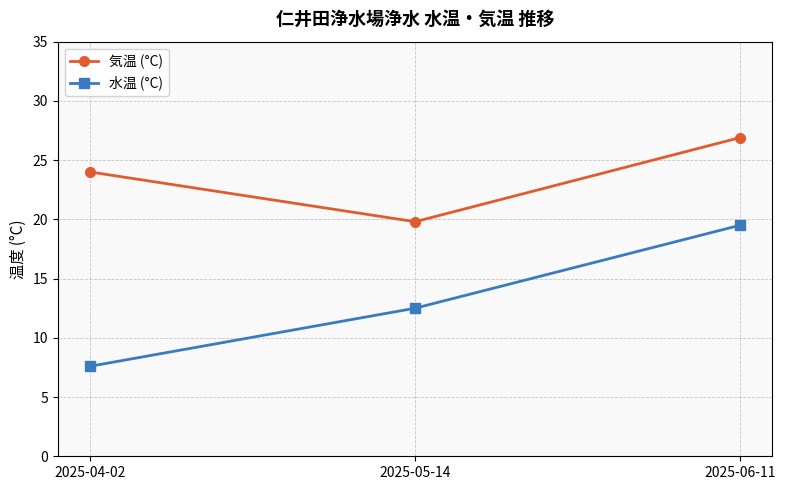

What are all the series names shown in the legend?

気温 (°C), 水温 (°C)